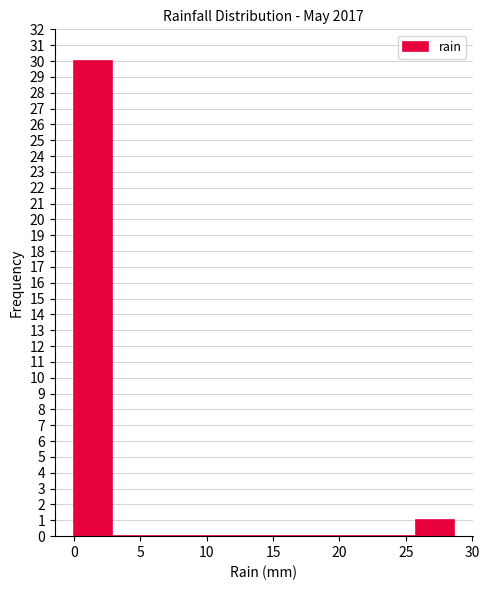

Reading left to right, list every bar in this chart as the range it spans on the x-axis followed by its height. Neither the bar edges nor the heights are printed on the chart, so give them approximately, as read against the axes.

0.0 to 3.0: 30
3.0 to 5.5: 0
5.5 to 8.5: 0
8.5 to 11.5: 0
11.5 to 14.5: 0
14.5 to 17.0: 0
17.0 to 20.0: 0
20.0 to 23.0: 0
23.0 to 25.5: 0
25.5 to 28.5: 1